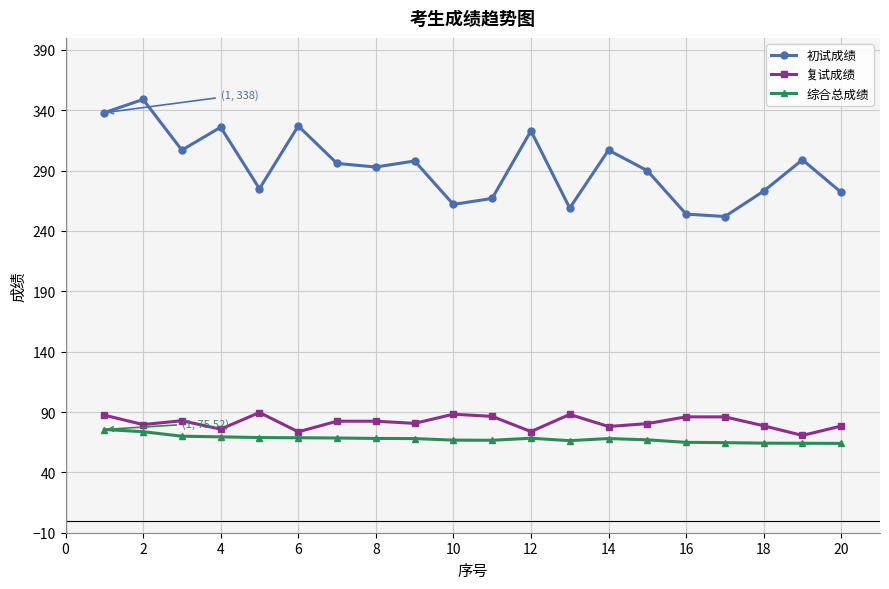

What is the value of the 初试成绩 point at the 8th from the left?

293.0